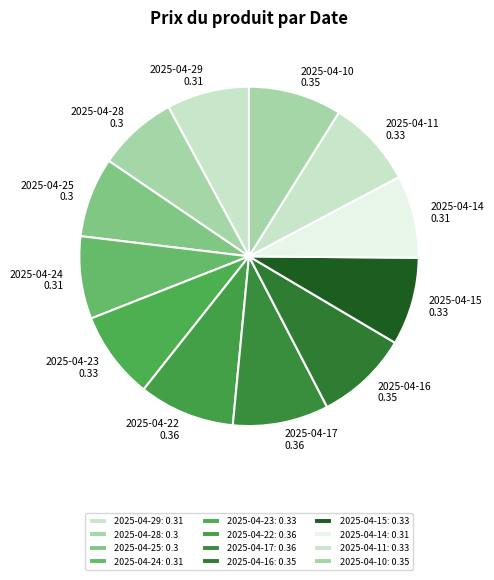

Count the number of slices in the pie.

12